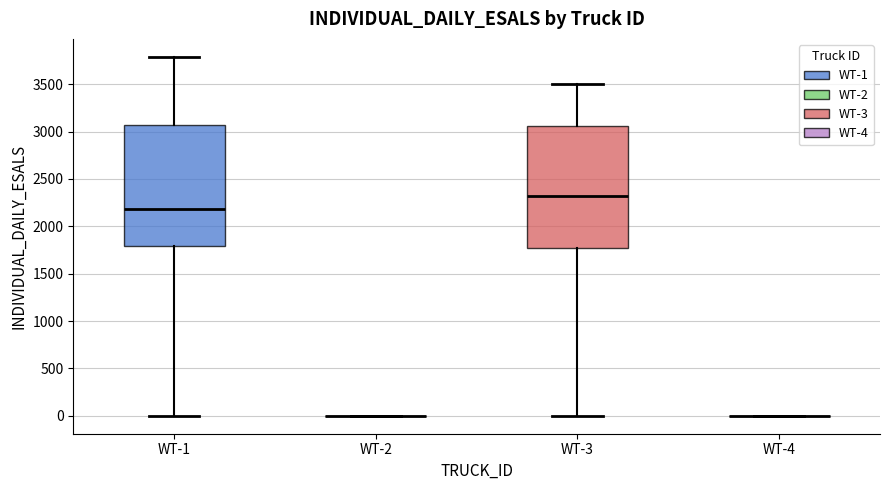

Where does the lower whisker of the box for WT-3 end on the y-axis? The values are not printed on the chart, so give them approximately, as read against the axis.

0